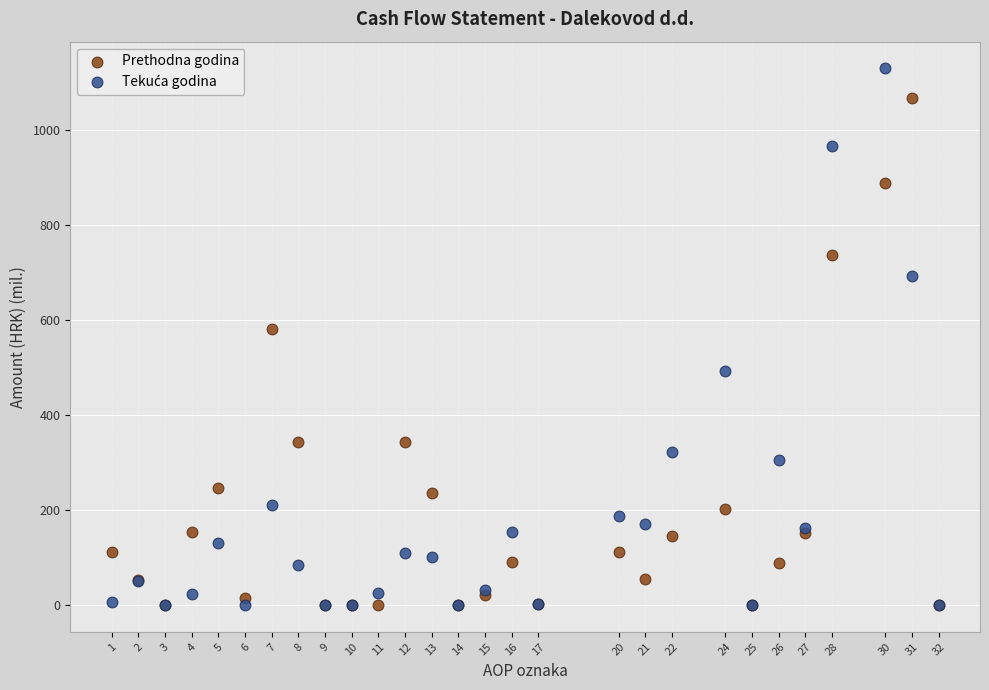

Across all series, what Y value is closest to 564?

579.9